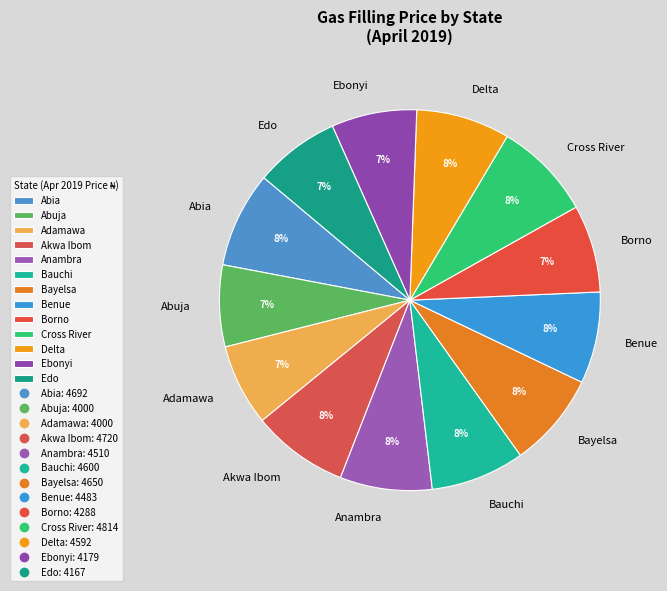

Combined, do Adamawa and Bayelsa account for over 50%?

No